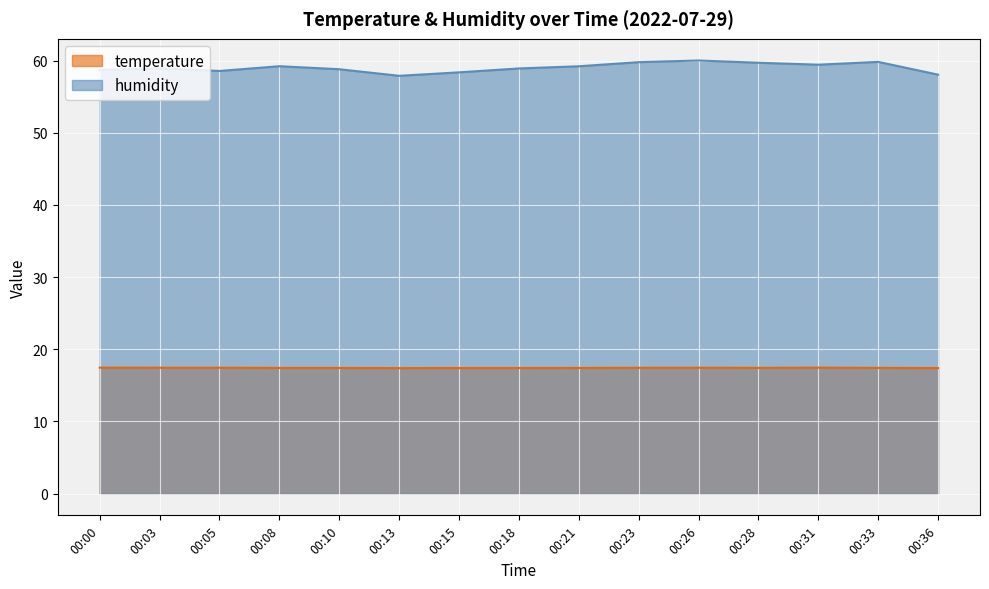

List the series in order of their peak value, lowest first.

temperature, humidity